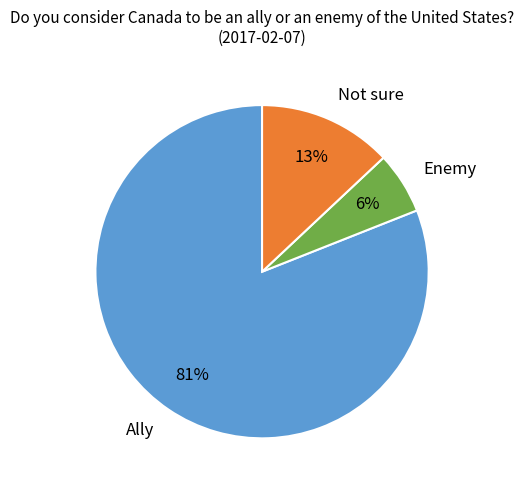

Which has a higher value, Enemy or Not sure?

Not sure